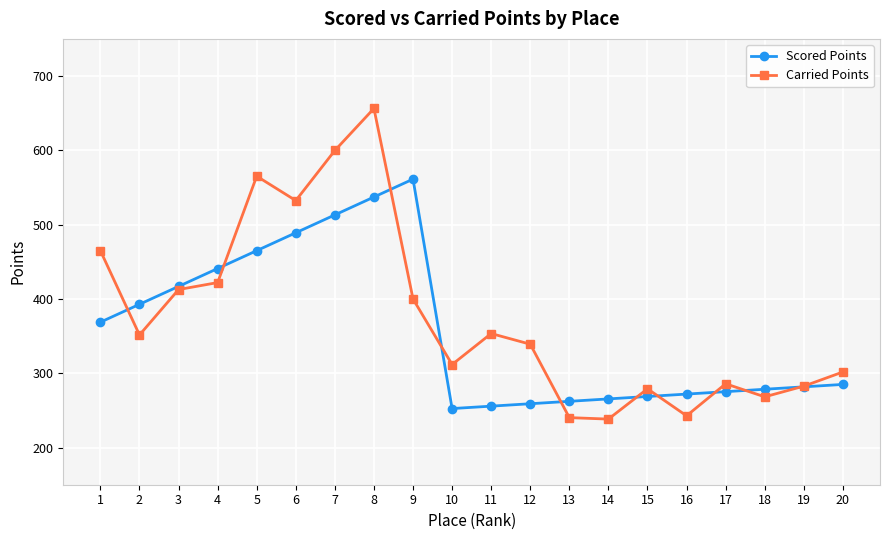

Which series has the largest total across all categories?

Carried Points